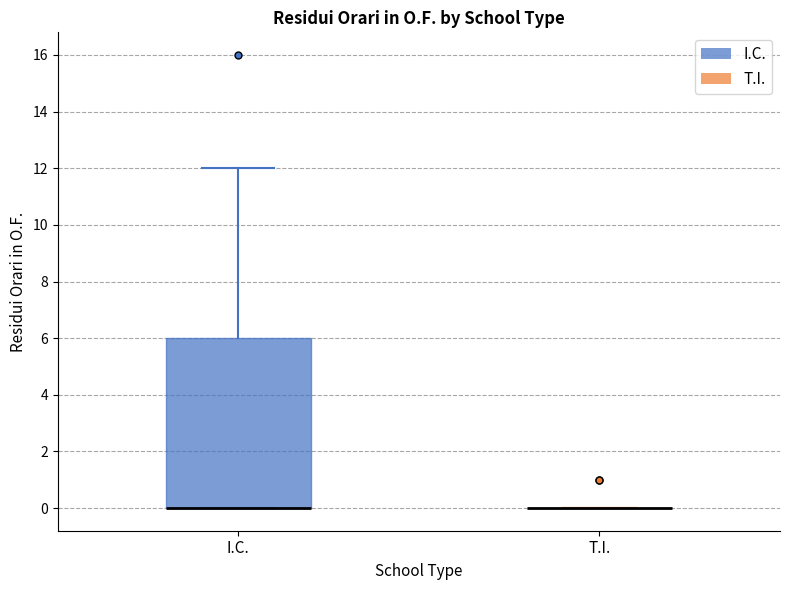

Comparing the boxes themselves (not the whiskers), which one is the tallest?

I.C.